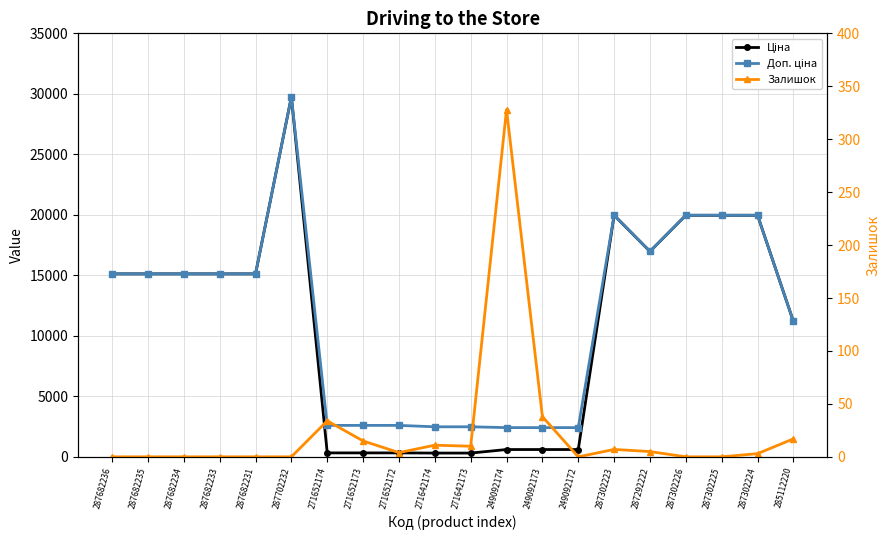

At which label does Ціна reach its minimum?

271642174